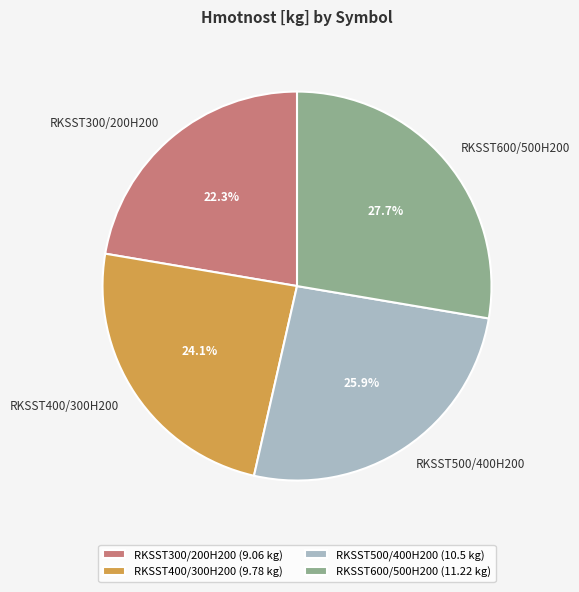

Rank the categories by value from highest to lowest.

RKSST600/500H200, RKSST500/400H200, RKSST400/300H200, RKSST300/200H200